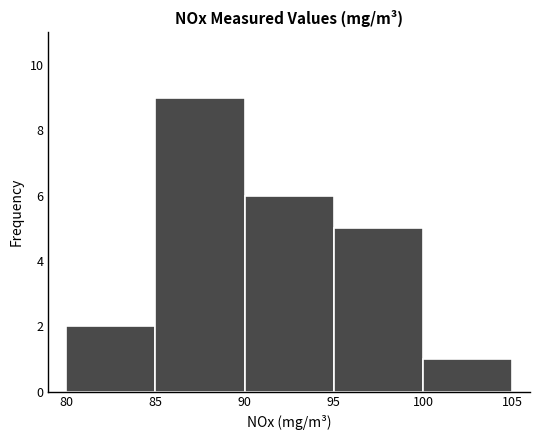

Reading left to right, list every bar in this chart as the range it spans on the x-axis followed by its height. The values are not printed on the chart, so give them approximately, as read against the axis.

80 to 85: 2
85 to 90: 9
90 to 95: 6
95 to 100: 5
100 to 105: 1